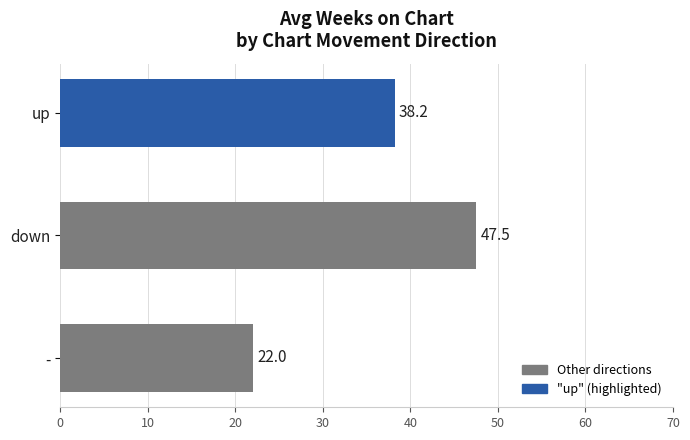

What is the change in value from - to up?

+16.2